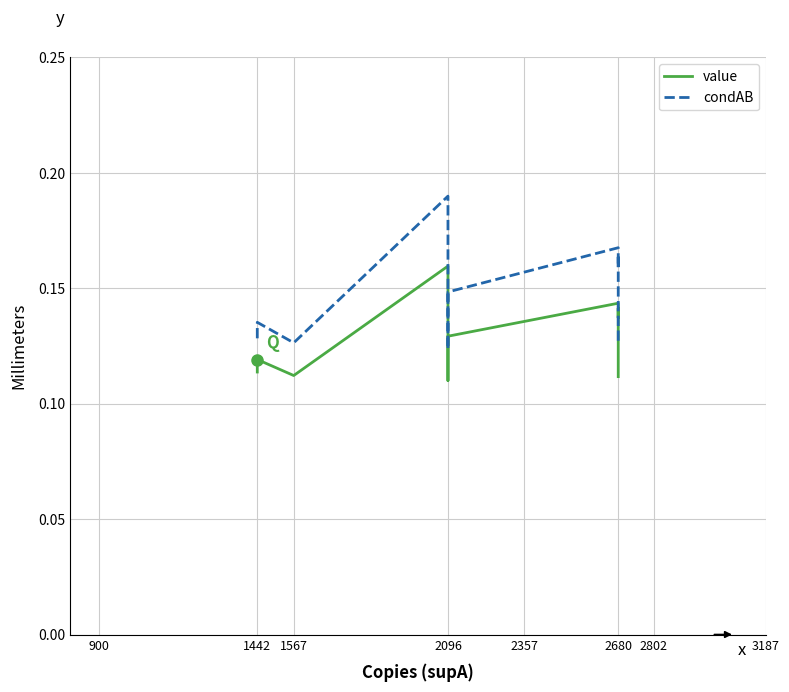

Reading left to right, transcribe all the data shown in this chart.

value: 0.1	0.1	0.1	0.1	0.2	0.2	0.2	0.1	0.1	0.1	0.1	0.1	0.1	0.1	0.1
condAB: 0.1	0.1	0.1	0.1	0.2	0.2	0.2	0.1	0.1	0.1	0.2	0.2	0.2	0.1	0.1